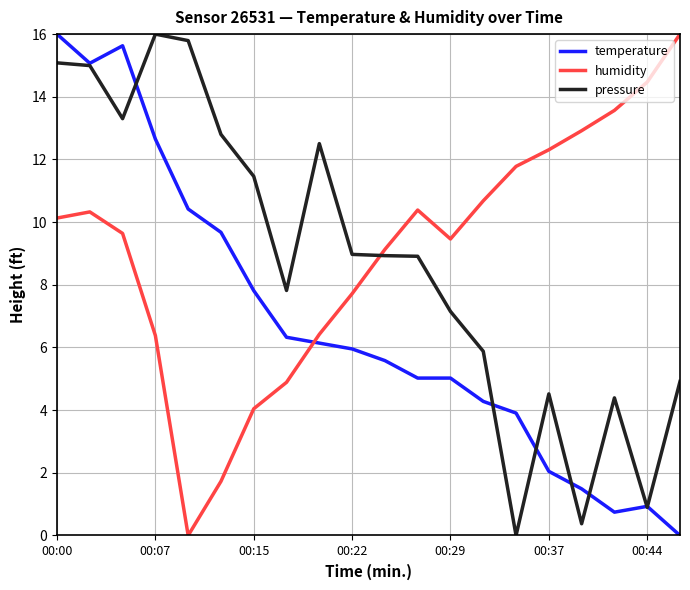

How many interior local peaks does the humidity series have?

2